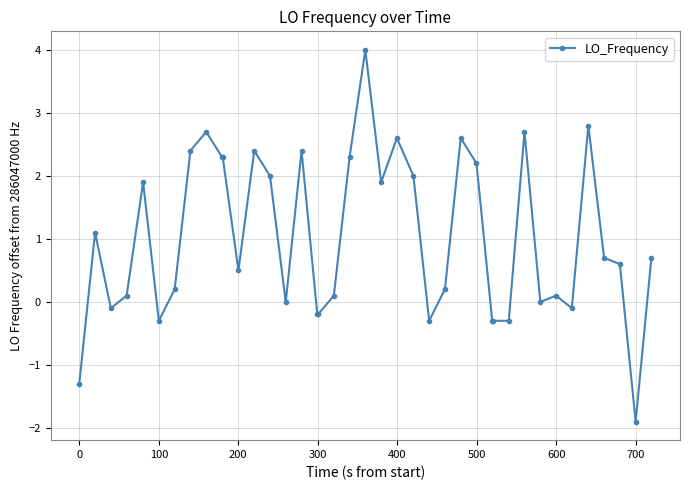

Reading left to right, what are all the values shown in this chart?

-1.3	1.1	-0.1	0.1	1.9	-0.3	0.2	2.4	2.7	2.3	2.3	0.5	2.4	2.0	0.0	2.4	-0.2	-0.2	0.1	2.3	4.0	1.9	2.6	2.0	-0.3	0.2	2.6	2.2	-0.3	-0.3	-0.3	2.7	0.0	0.1	-0.1	2.8	0.7	0.6	-1.9	0.7